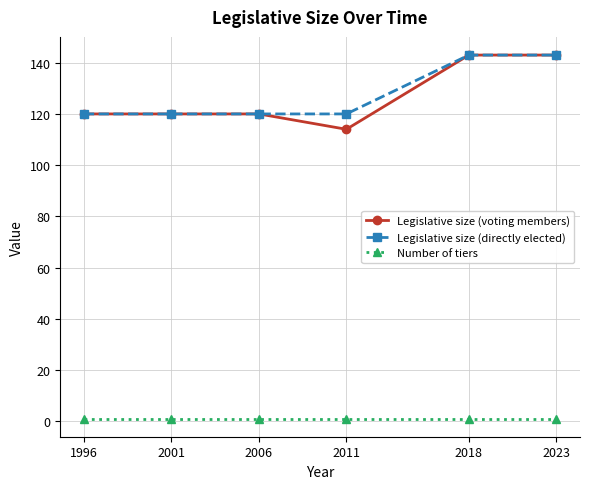

What is the spread (max minus min) of values at 2023?

142